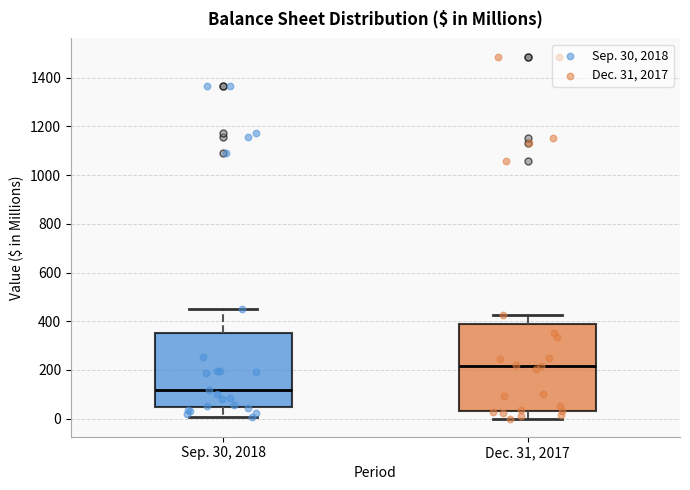

Reading left to right, read every box against the y-axis: the position of its median line, the range the box covers, and the ends of its whiskers. The values are not printed on the chart, so give them approximately, as read against the axis.

Sep. 30, 2018: median 120, box 40 to 360, whiskers 0 to 460
Dec. 31, 2017: median 220, box 40 to 380, whiskers 0 to 420